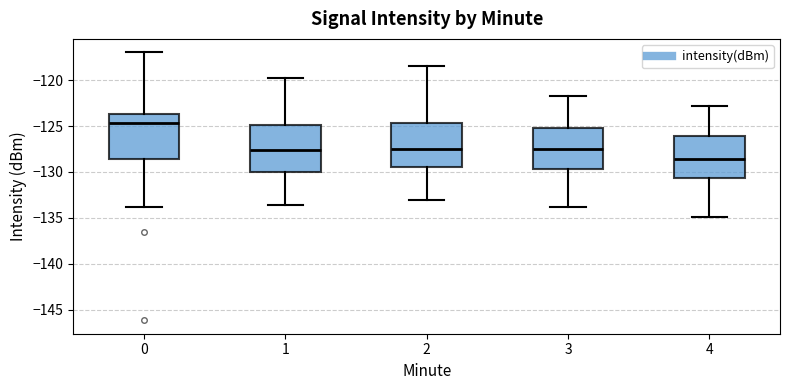

Reading left to right, transcribe this box plot: for each box, give where its median line is, the range the box spans, and where its two whiskers end, as read against the y-axis. The values are not printed on the chart, so give them approximately, as read against the axis.

0: median -124.5, box -128.5 to -123.5, whiskers -134.0 to -117.0
1: median -127.5, box -130.0 to -125.0, whiskers -133.5 to -120.0
2: median -127.5, box -129.5 to -124.5, whiskers -133.0 to -118.5
3: median -127.5, box -129.5 to -125.0, whiskers -134.0 to -121.5
4: median -128.5, box -130.5 to -126.0, whiskers -135.0 to -123.0